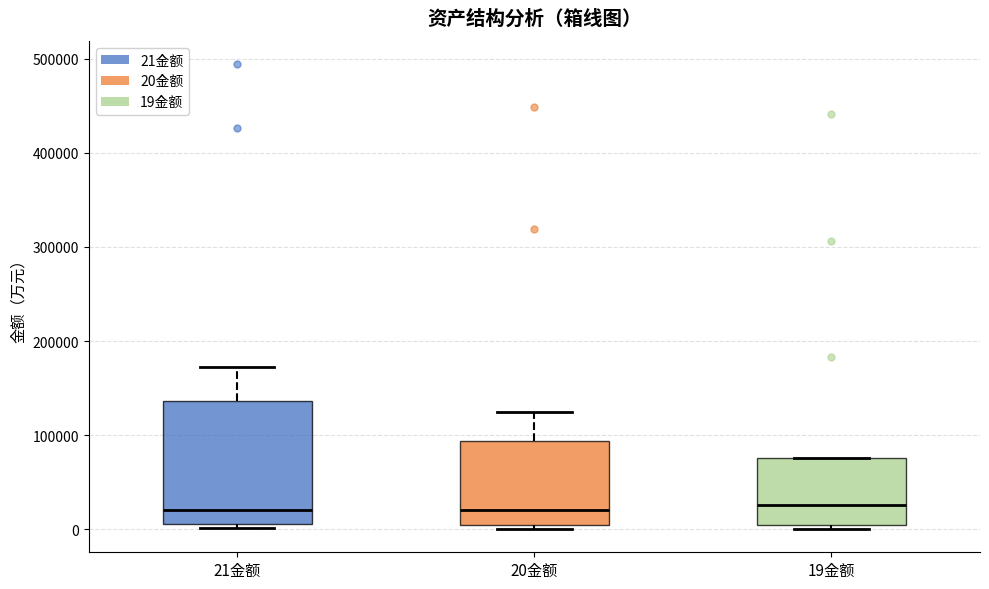

Comparing the boxes themselves (not the whiskers), which one is the tallest?

21金额